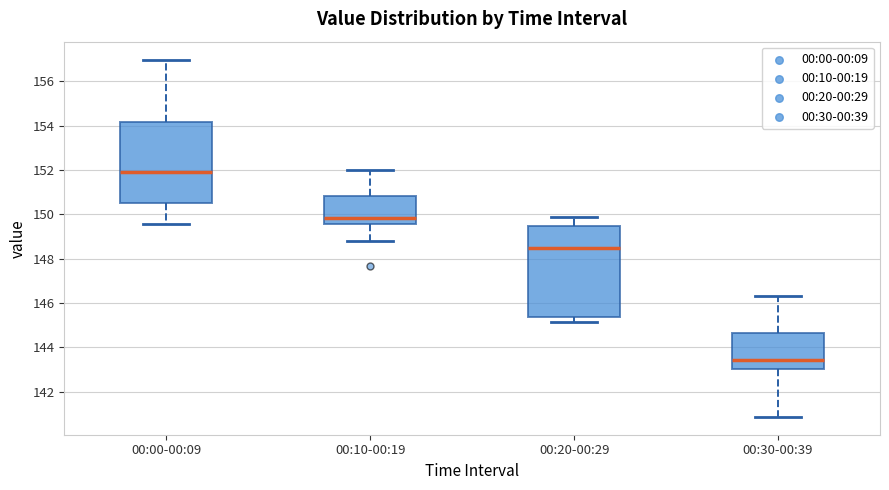

Which box's median line is the lowest?

00:30-00:39